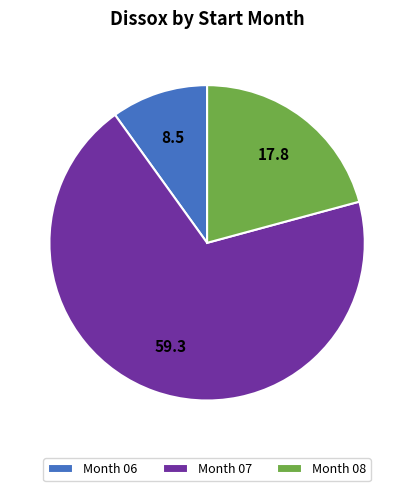

The Month 07 slice represents 69% of the pie. True or false?

True